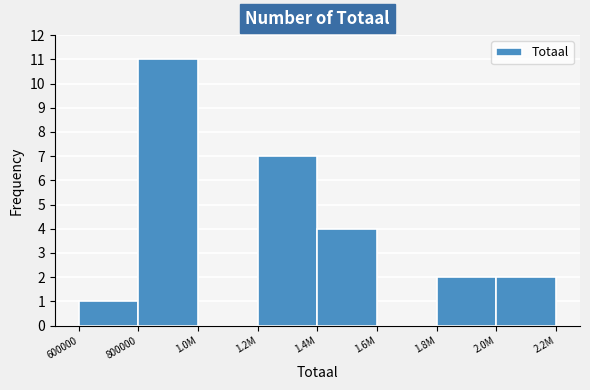

Reading right to left, list all the values displayed in this chart.

2.0M=2	1.8M=2	1.6M=0	1.4M=4	1.2M=7	1.0M=0	800000=11	600000=1